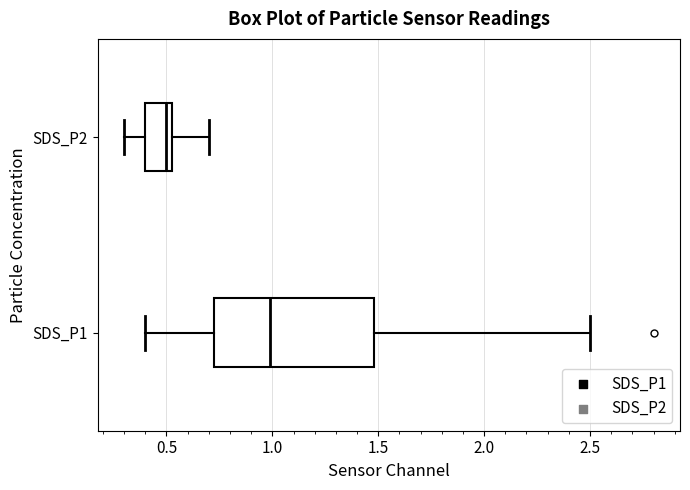

Reading bottom to top, transcribe this box plot: for each box, give where its median line is, the range the box spans, and where its two whiskers end, as read against the x-axis. The values are not printed on the chart, so give them approximately, as read against the axis.

SDS_P1: median 1.00, box 0.70 to 1.50, whiskers 0.40 to 2.50
SDS_P2: median 0.50, box 0.40 to 0.55, whiskers 0.30 to 0.70